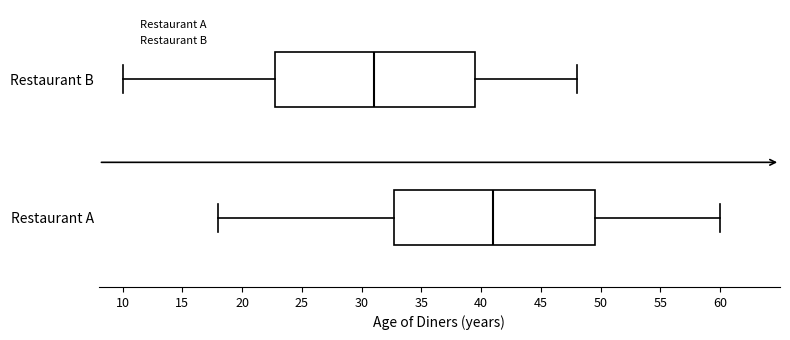

Where is the left edge of the box for Restaurant A on the x-axis? The values are not printed on the chart, so give them approximately, as read against the axis.

33.0